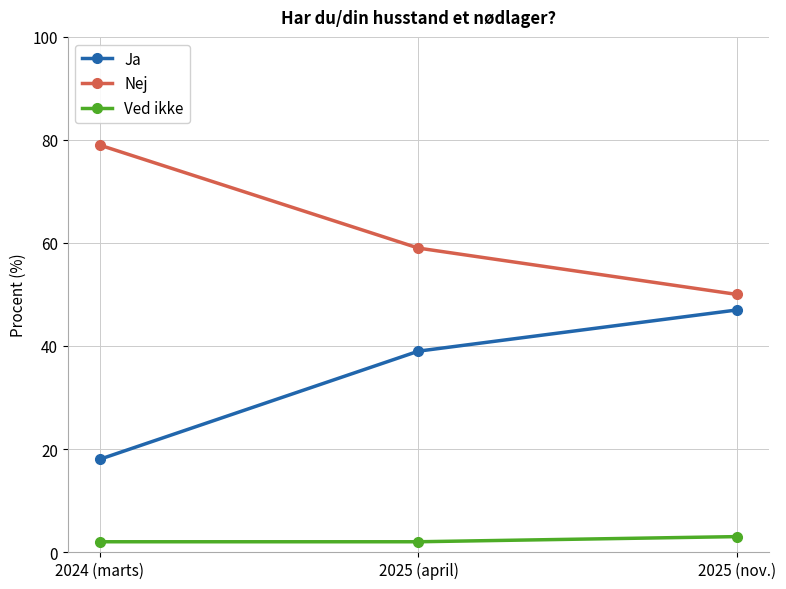

What is the difference between the maximum and second lowest values in the Ja series?

8